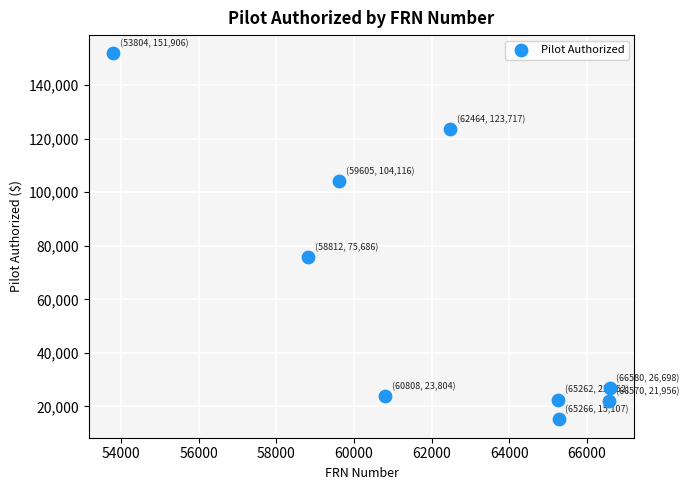

What Y value in the scatter plot is closest to 83506?

75686.2